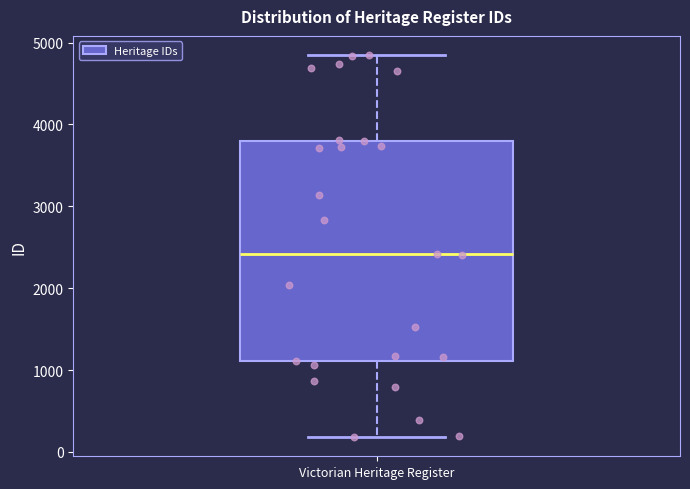

Read this box plot against the y-axis: the position of the median line, the range covered by the box, and the ends of both whiskers. The values are not printed on the chart, so give them approximately, as read against the axis.

median 2400, box 1100 to 3800, whiskers 200 to 4800